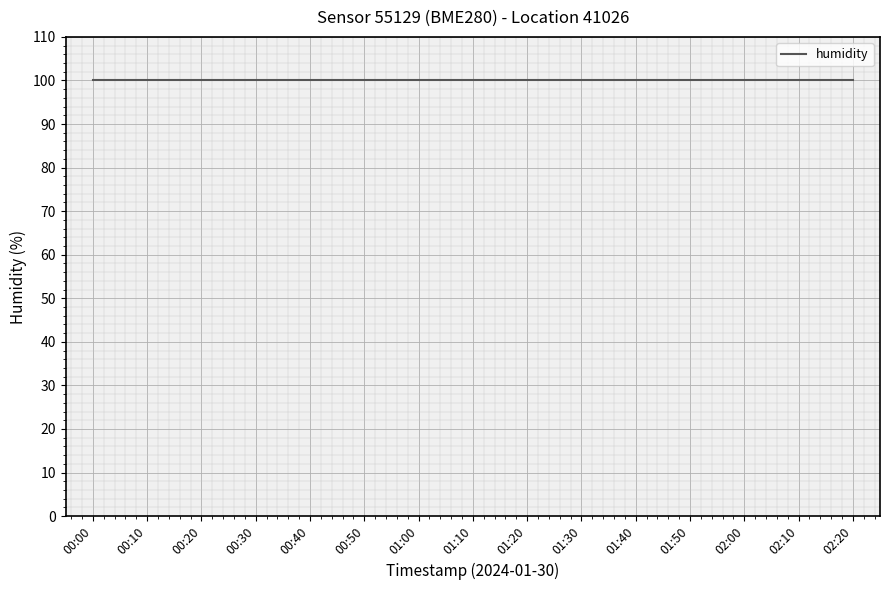

List the labels in order of humidity value, smallest first.

00:00, 00:10, 00:20, 00:30, 00:40, 00:50, 01:00, 01:10, 01:20, 01:30, 01:40, 01:50, 02:00, 02:10, 02:20